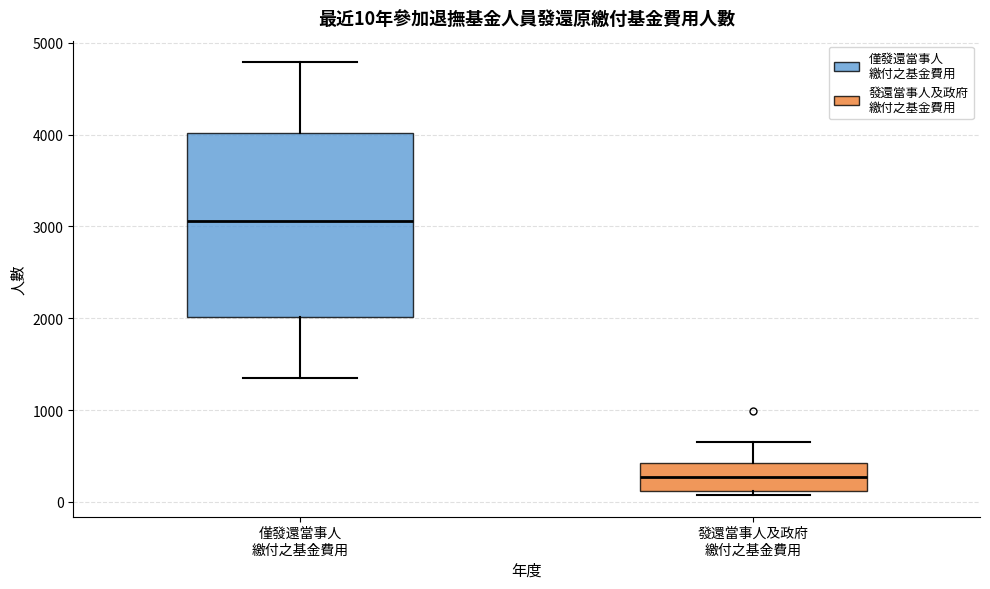

Which box has the highest median line?

僅發還當事人 繳付之基金費用